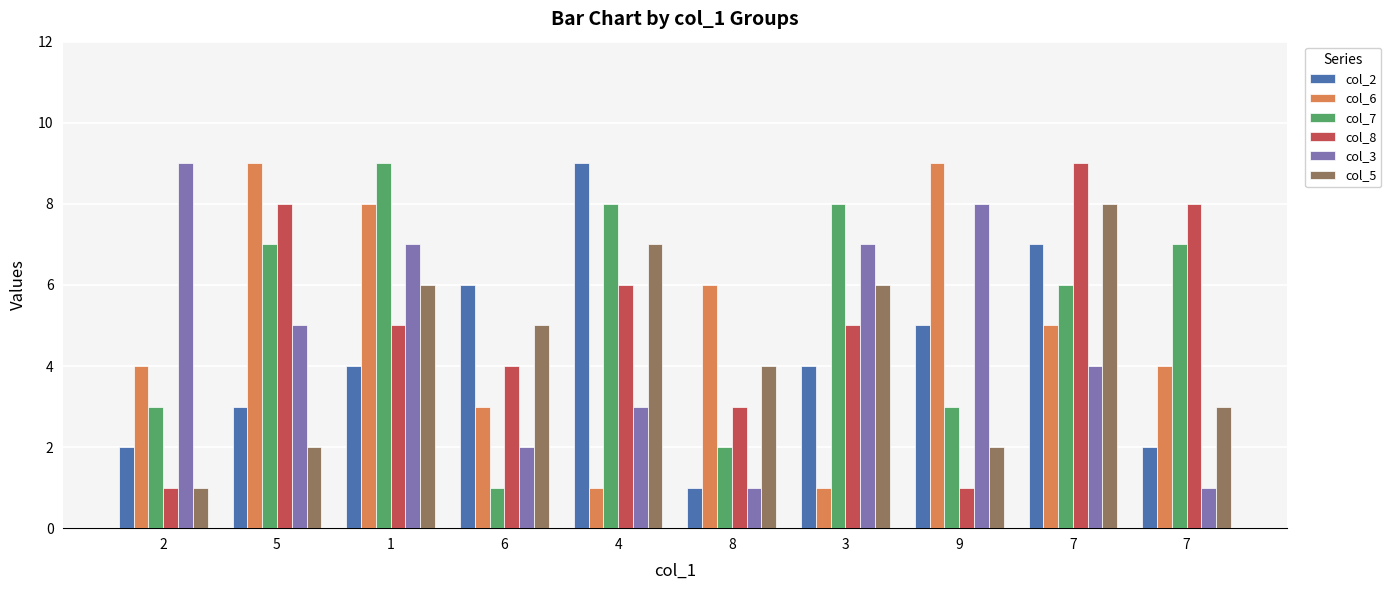

The col_2 series shows 6 at 3. True or false?

False